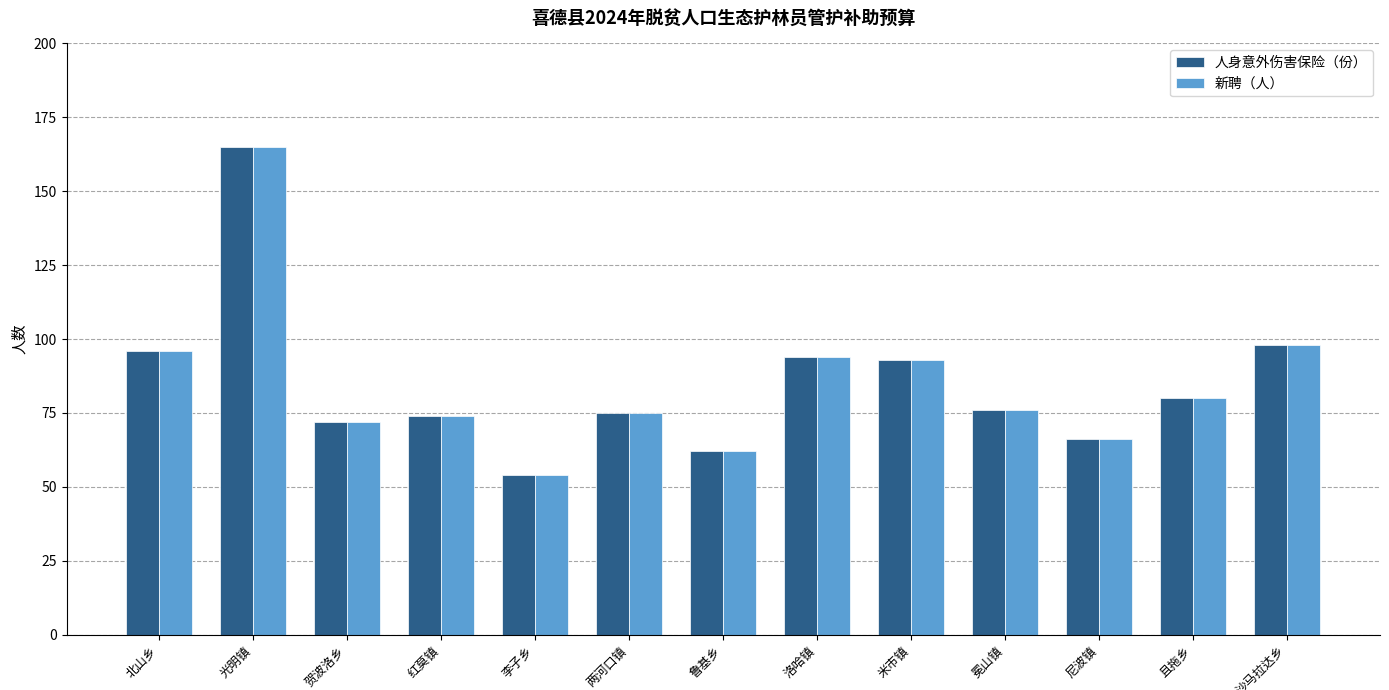

Is the value of 新聘（人） at 光明镇 greater than the value of 人身意外伤害保险（份） at 北山乡?

Yes